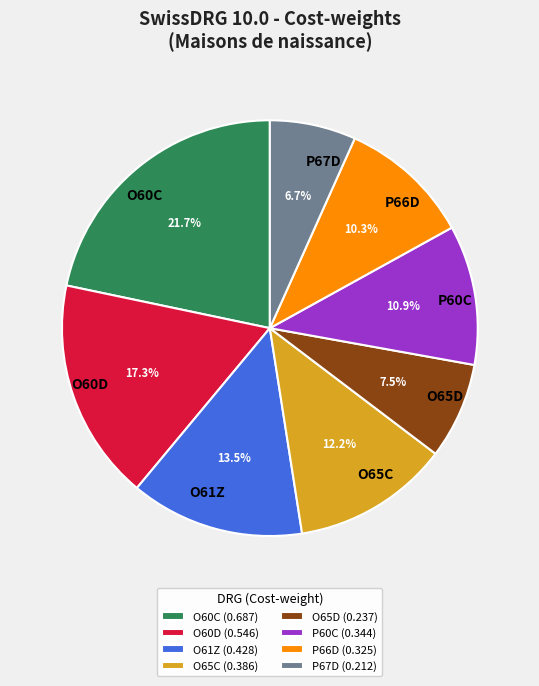

Is there any slice that represents more than half of the pie?

No